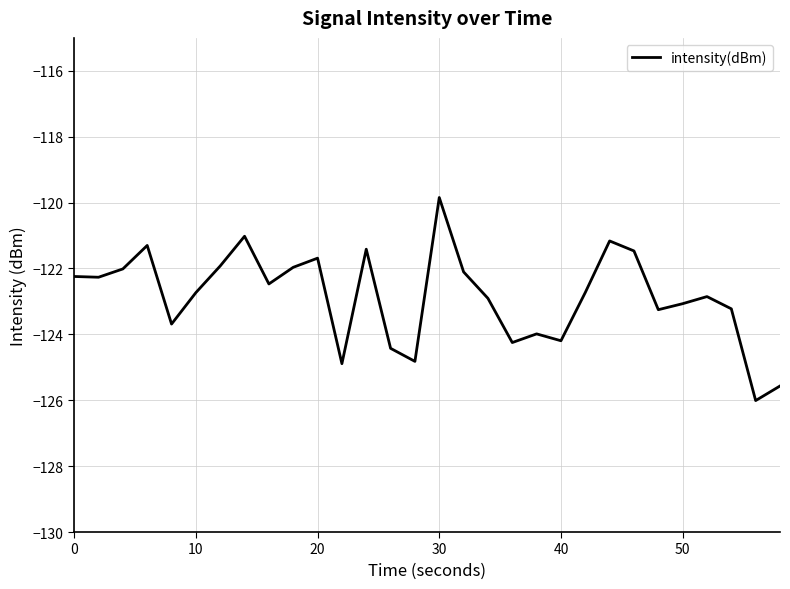

What is the difference between the maximum and minimum values?

6.2